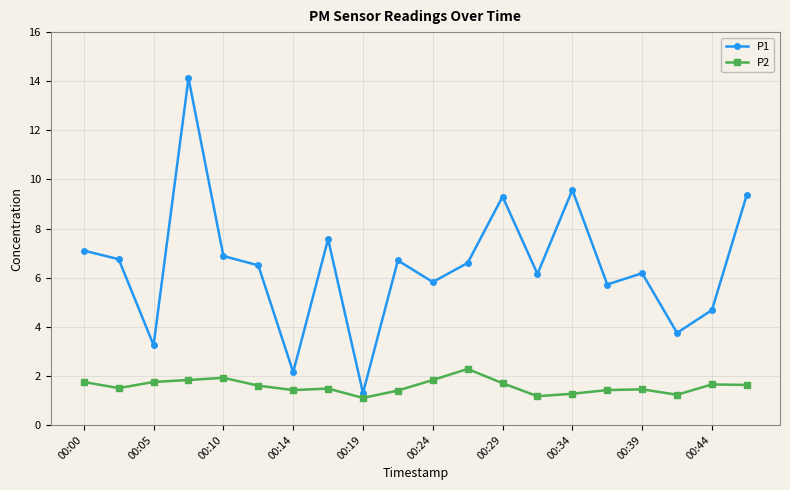

How many categories are shown in the chart?

20